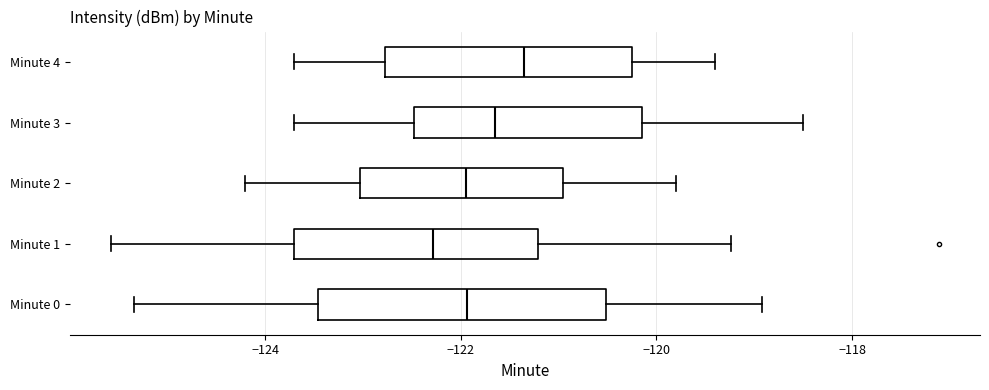

Which box's median line is the furthest to the right?

Minute 4